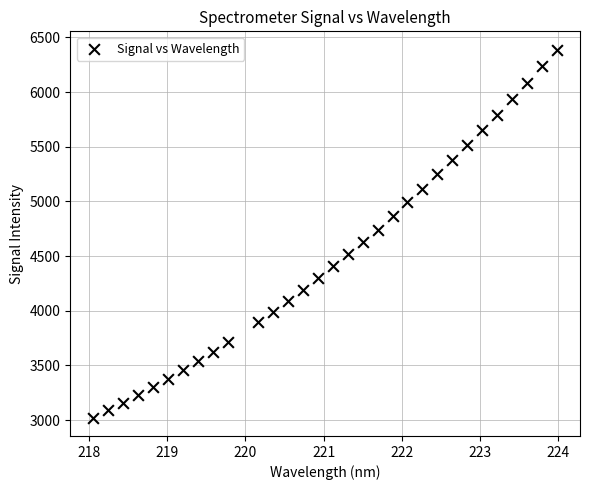

What is the range of Y values (max minus min)?

3364.7